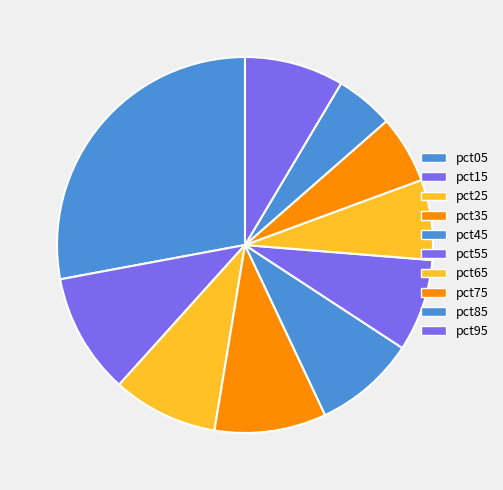

What is the change in value from pct85 to pct95?

+0.4